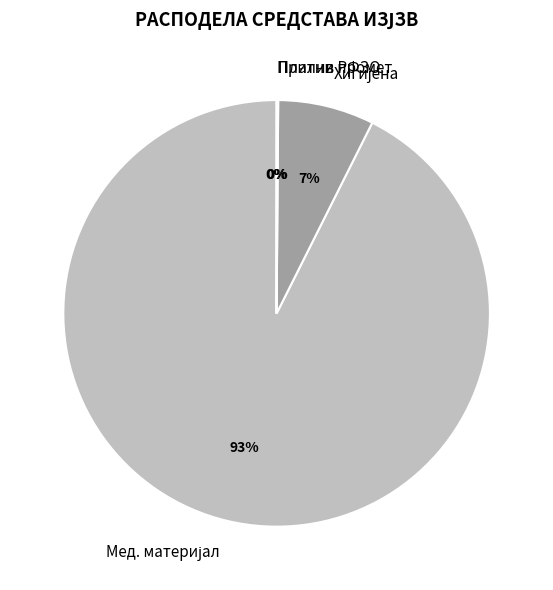

To the nearest percent, what is the difference between the largest and smallest slice percentages?

93%